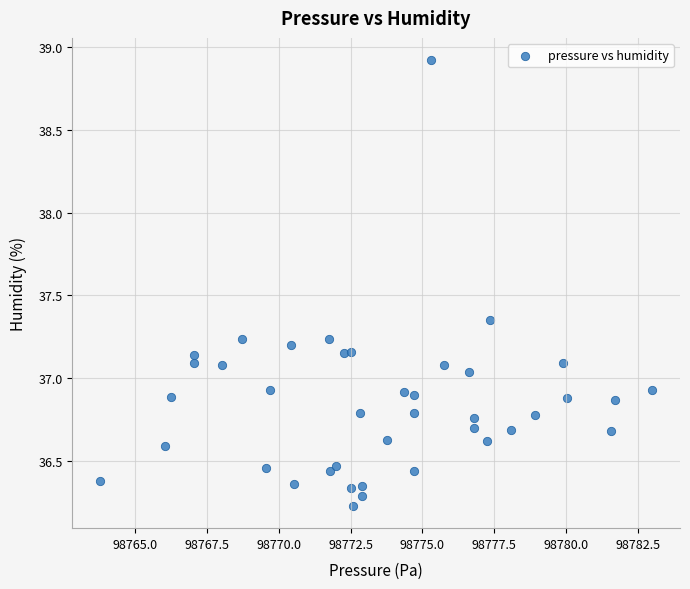

What is the range of X values (max minus min)?

19.2